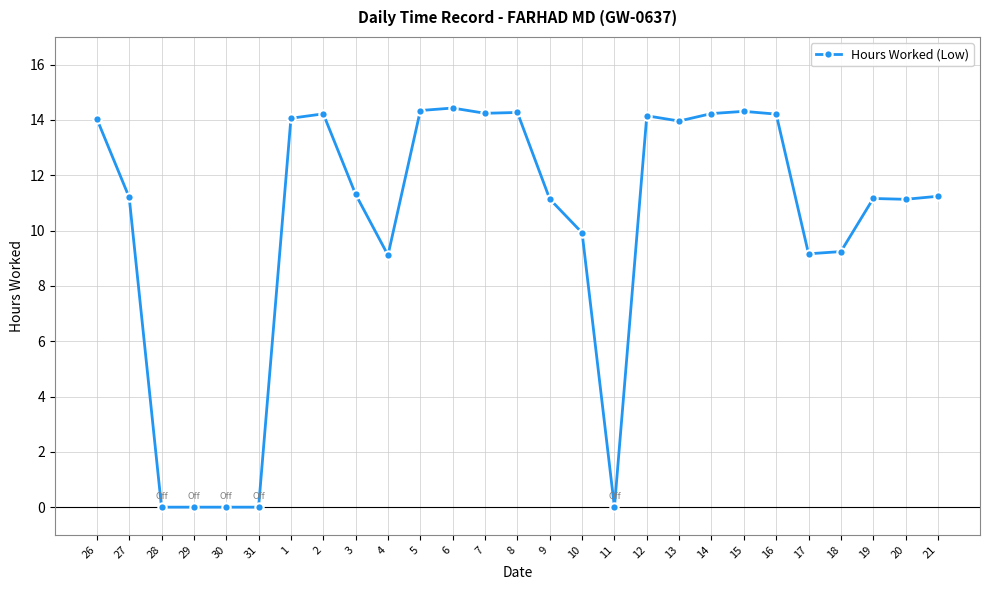

True or false: the data has more than 1 interior local peaks.

True